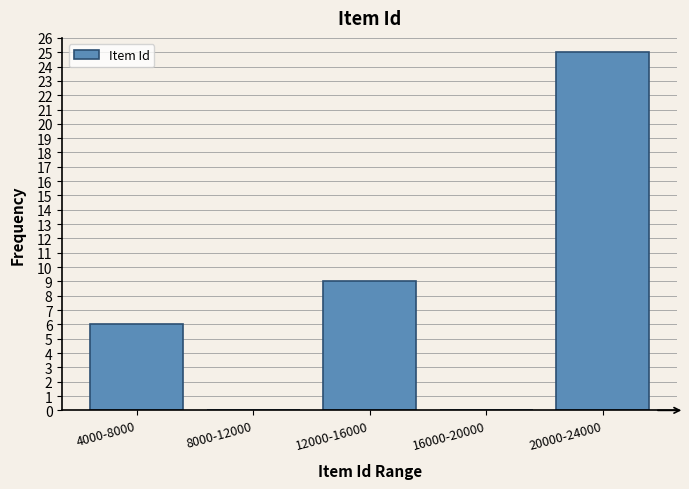

Reading left to right, what are all the values shown in this chart?

4000-8000=6	8000-12000=0	12000-16000=9	16000-20000=0	20000-24000=25